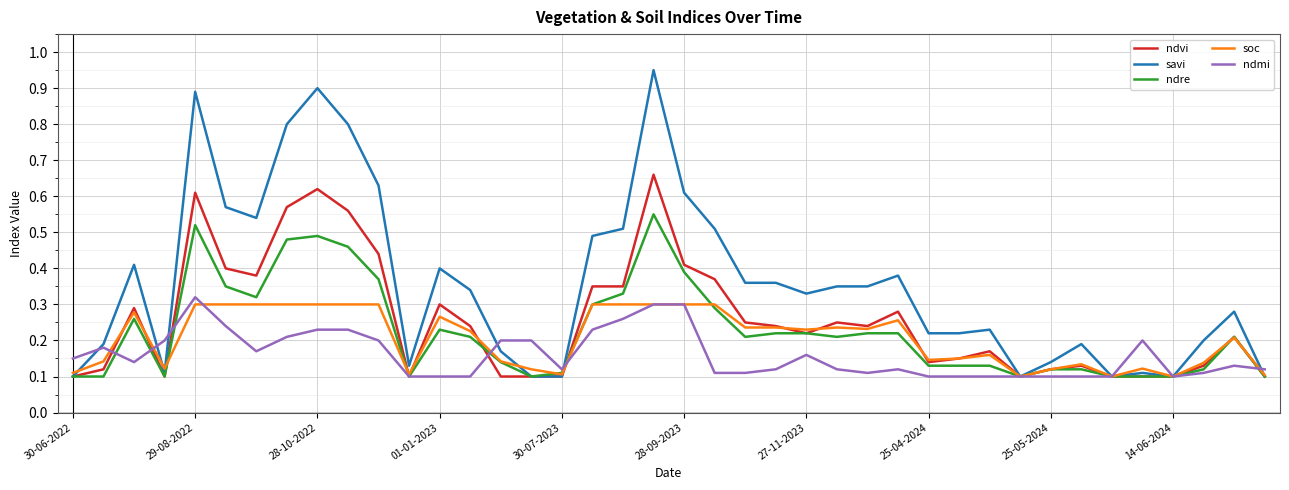

Which series has the largest total across all categories?

savi